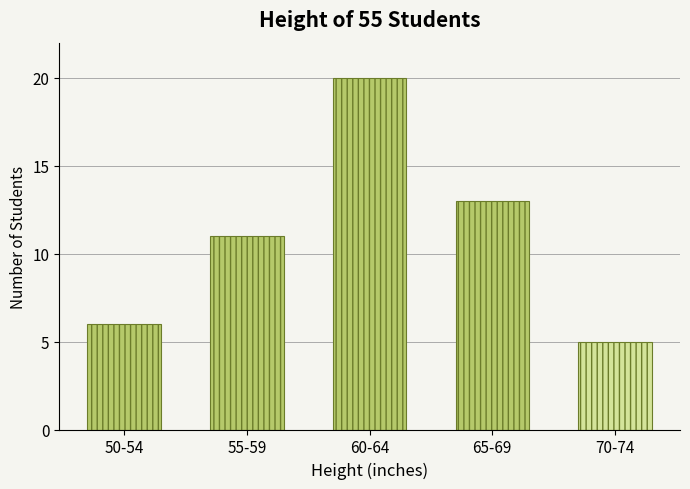

Reading left to right, what are all the values shown in this chart?

50-54=6	55-59=11	60-64=20	65-69=13	70-74=5